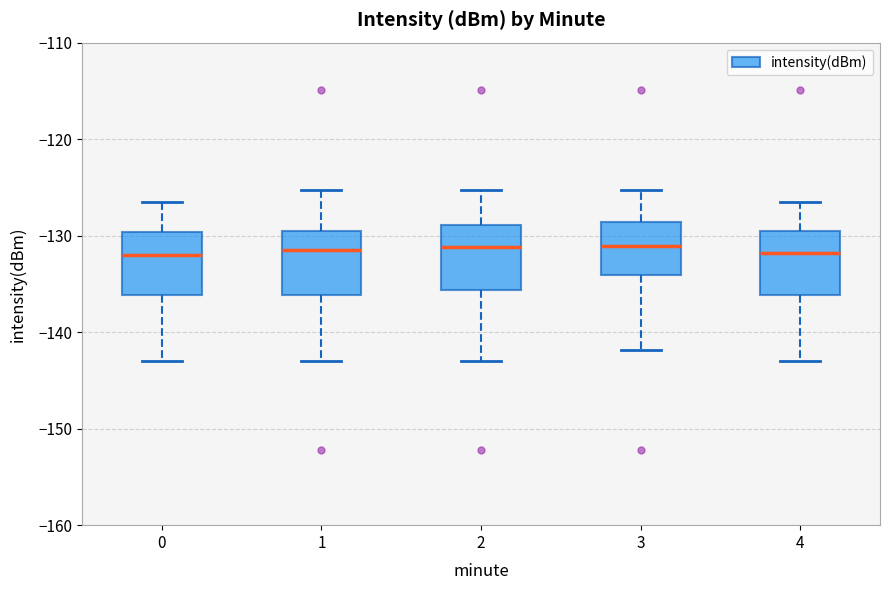

Reading left to right, read every box against the y-axis: the position of its median line, the range the box covers, and the ends of its whiskers. The values are not printed on the chart, so give them approximately, as read against the axis.

0: median -132, box -136 to -130, whiskers -143 to -126
1: median -131, box -136 to -129, whiskers -143 to -125
2: median -131, box -136 to -129, whiskers -143 to -125
3: median -131, box -134 to -129, whiskers -142 to -125
4: median -132, box -136 to -129, whiskers -143 to -126